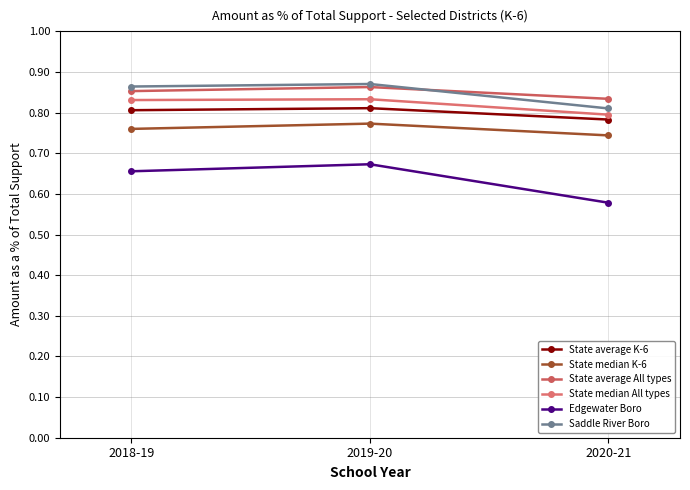

Which category has the lowest value across all series?

2020-21